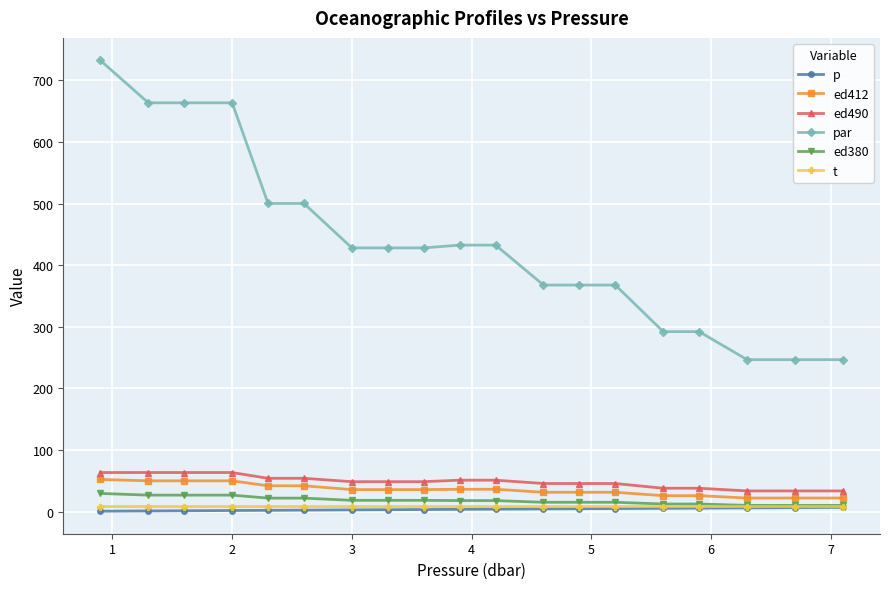

True or false: ed490 and p cross at least once.

False